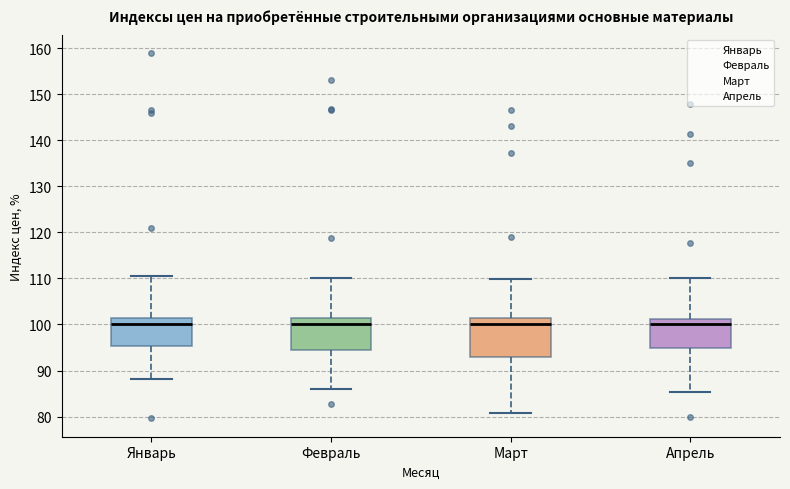

Reading left to right, transcribe this box plot: for each box, give where its median line is, the range the box spans, and where its two whiskers end, as read against the y-axis. The values are not printed on the chart, so give them approximately, as read against the axis.

Январь: median 100, box 95 to 102, whiskers 88 to 111
Февраль: median 100, box 94 to 102, whiskers 86 to 110
Март: median 100, box 93 to 102, whiskers 81 to 110
Апрель: median 100, box 95 to 101, whiskers 85 to 110